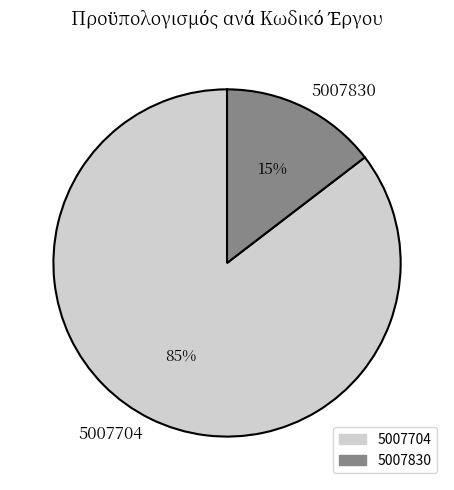

What is the largest slice in the pie chart?

5007704